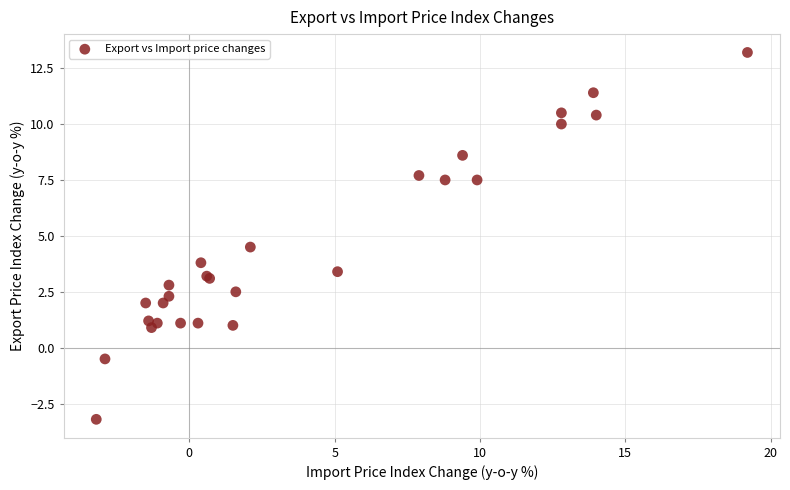

What Y value in the scatter plot is closest to 5?

4.5